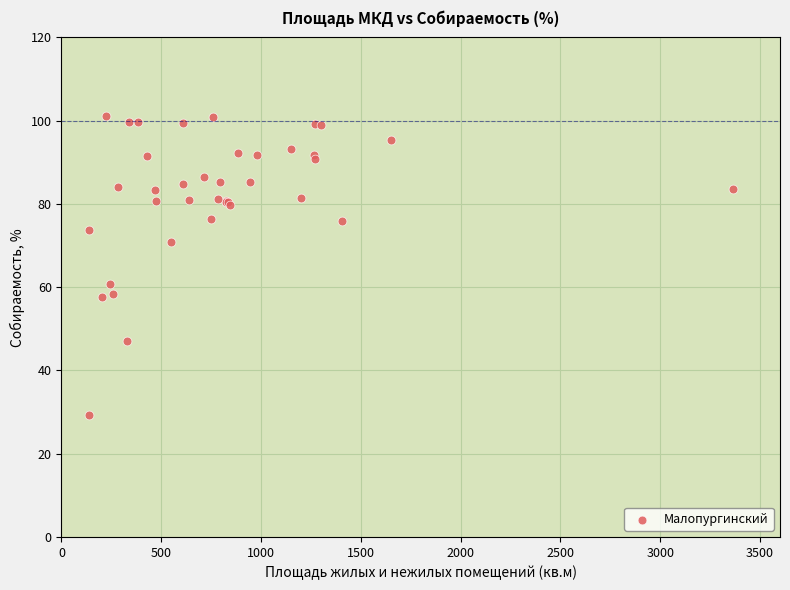

What Y value in the scatter plot is closest to 65?

60.7